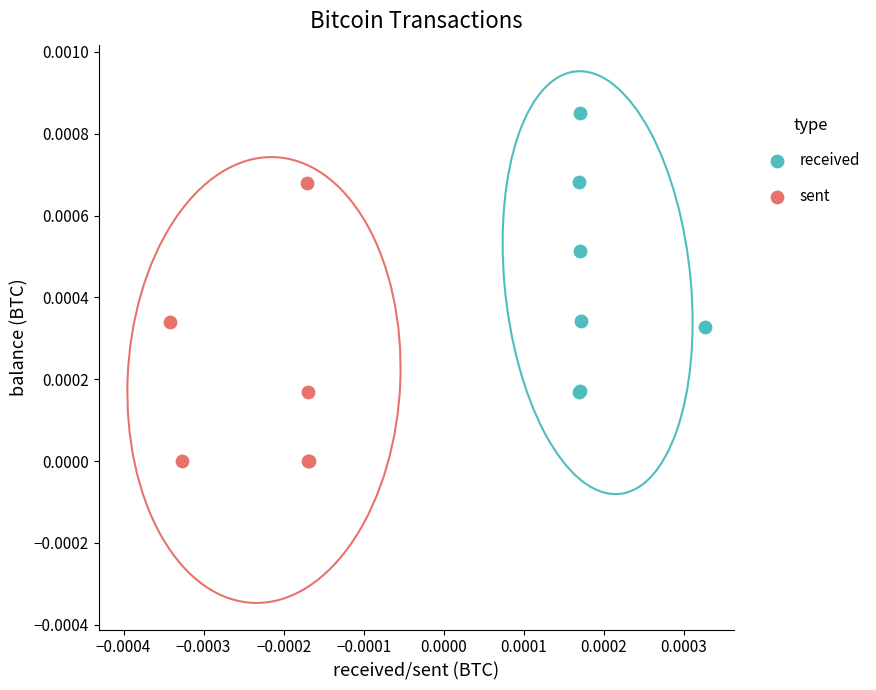

Which series contains the lowest Y value?

sent